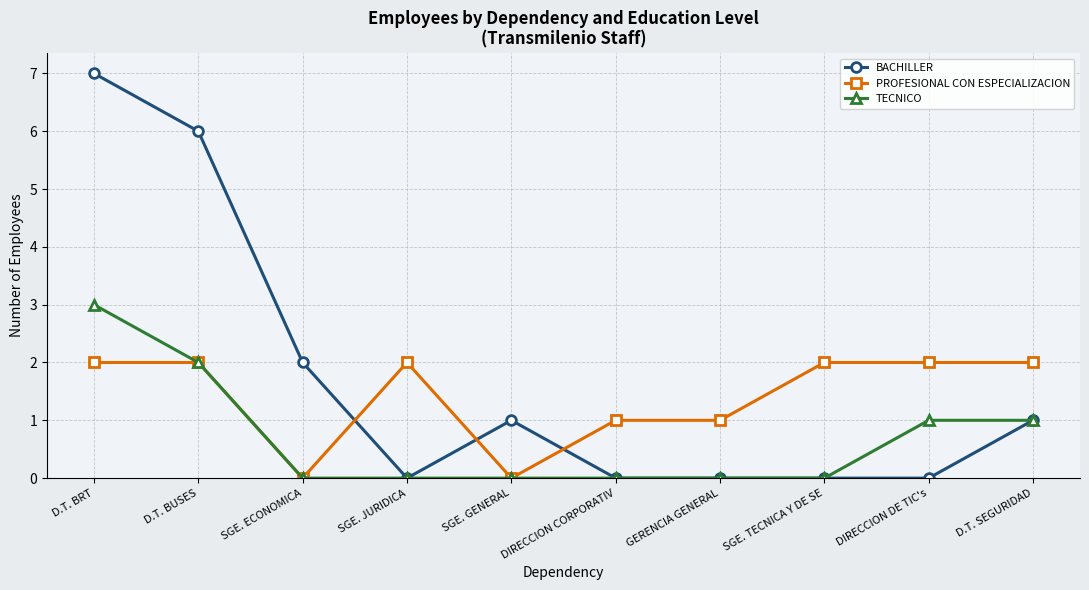

Reading left to right, list all the values displayed in this chart.

BACHILLER: 7	6	2	0	1	0	0	0	0	1
PROFESIONAL CON ESPECIALIZACION: 2	2	0	2	0	1	1	2	2	2
TECNICO: 3	2	0	0	0	0	0	0	1	1